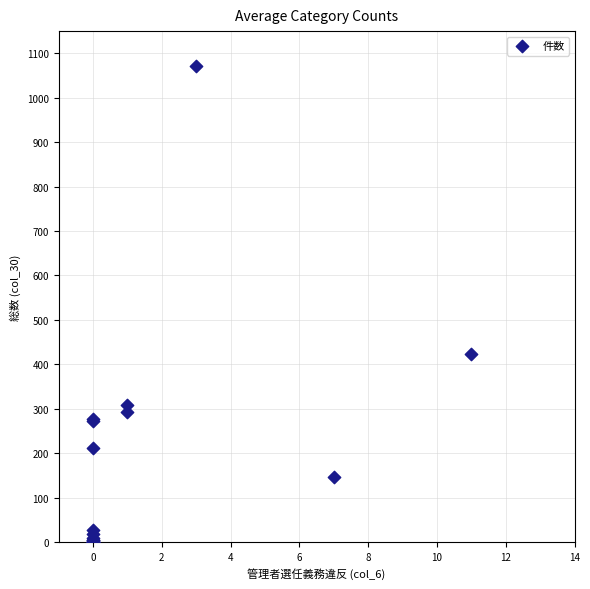

What Y value in the scatter plot is closest to 535?

422